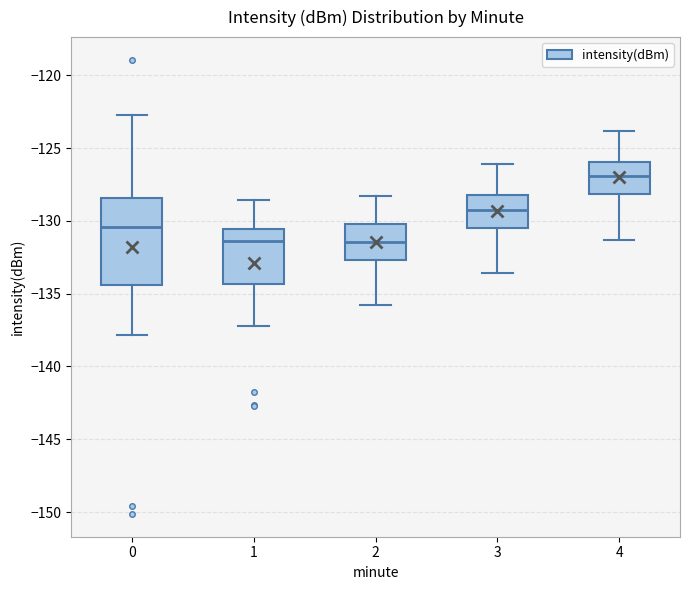

Where is the lower edge of the box at x = 4 on the y-axis? The values are not printed on the chart, so give them approximately, as read against the axis.

-128.0